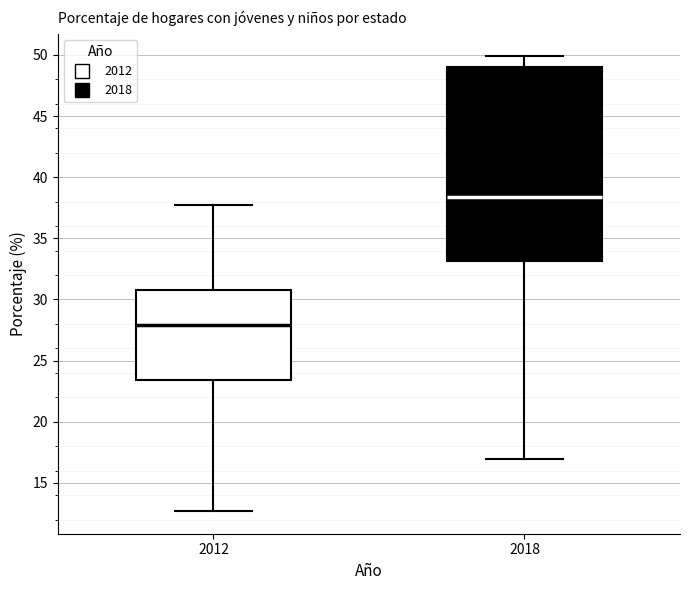

Which box is the tallest, from its lower edge to its upper edge?

2018